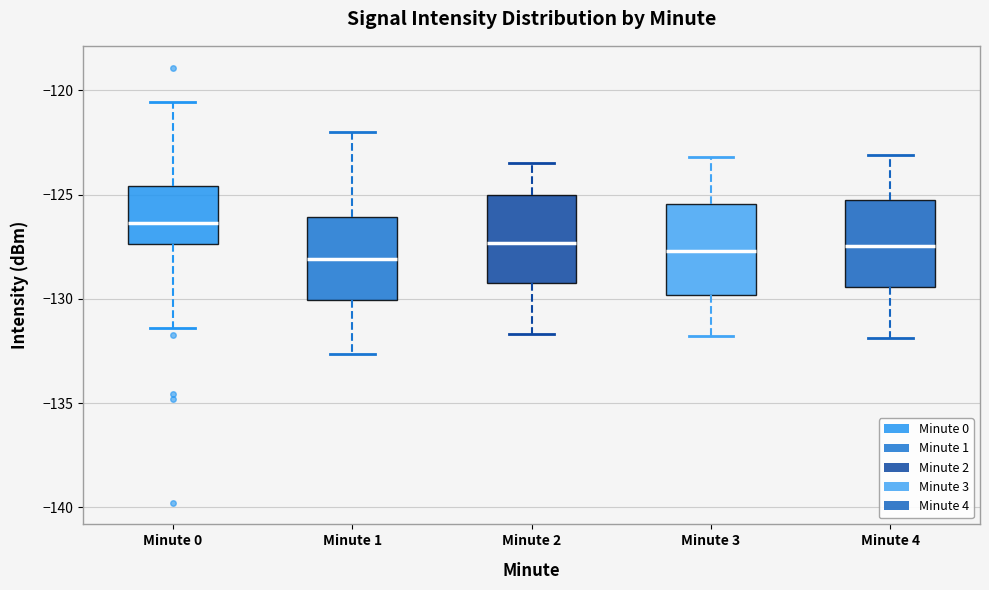

Where is the lower edge of the box for Minute 0 on the y-axis? The values are not printed on the chart, so give them approximately, as read against the axis.

-127.5